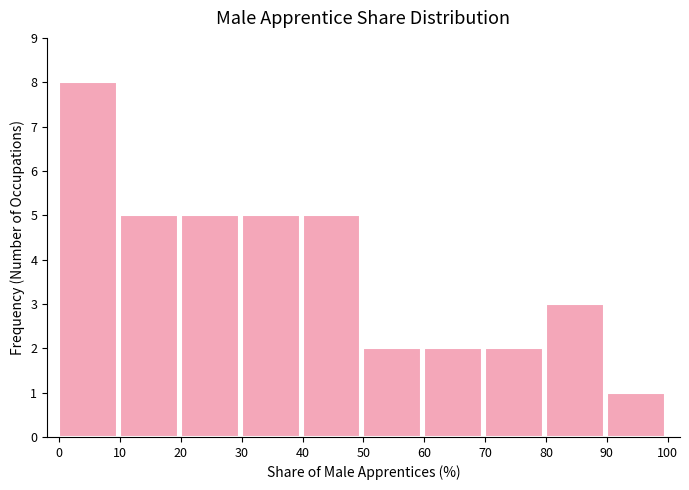

Reading left to right, list every bar in this chart as the range it spans on the x-axis followed by its height. The values are not printed on the chart, so give them approximately, as read against the axis.

0 to 10: 8
10 to 20: 5
20 to 30: 5
30 to 40: 5
40 to 50: 5
50 to 60: 2
60 to 70: 2
70 to 80: 2
80 to 90: 3
90 to 100: 1